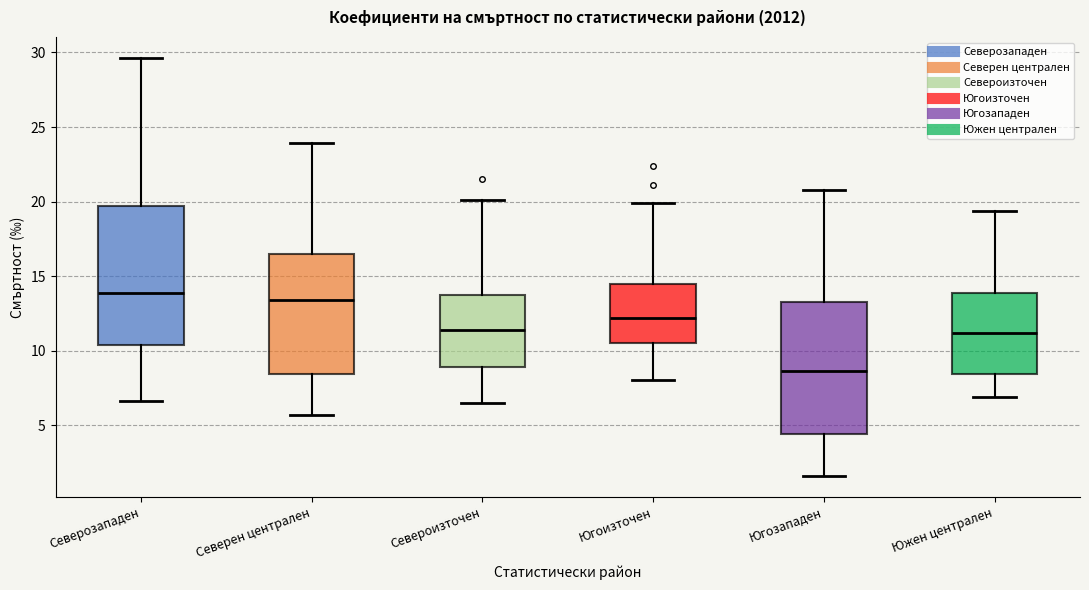

Where does the upper whisker of the box for Южен централен end on the y-axis? The values are not printed on the chart, so give them approximately, as read against the axis.

19.5